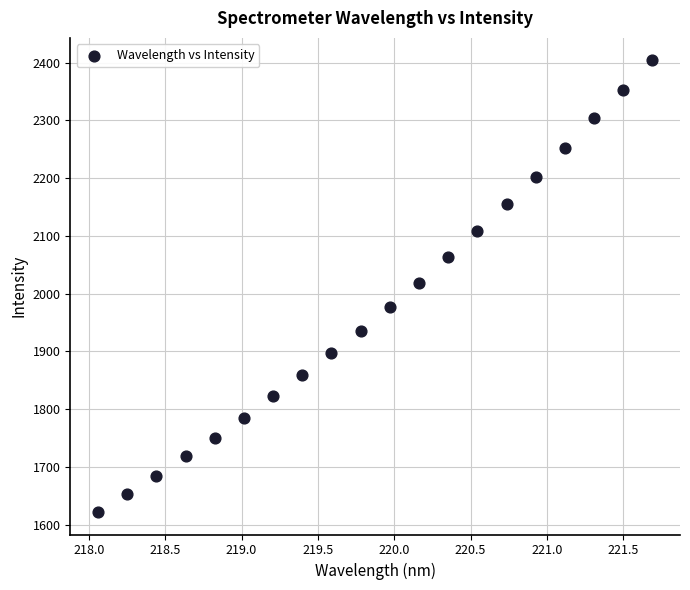

What is the range of X values (max minus min)?

3.6